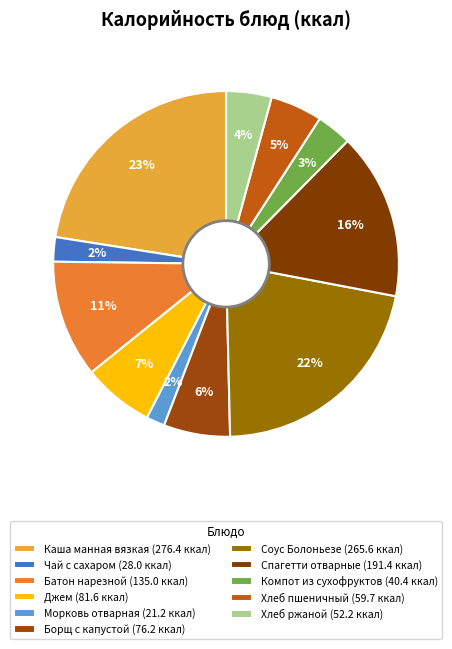

Rank the categories by value from highest to lowest.

Каша манная вязкая, Соус Болоньезе, Спагетти отварные, Батон нарезной, Джем, Борщ с капустой, Хлеб пшеничный, Хлеб ржаной, Компот из сухофруктов, Чай с сахаром, Морковь отварная